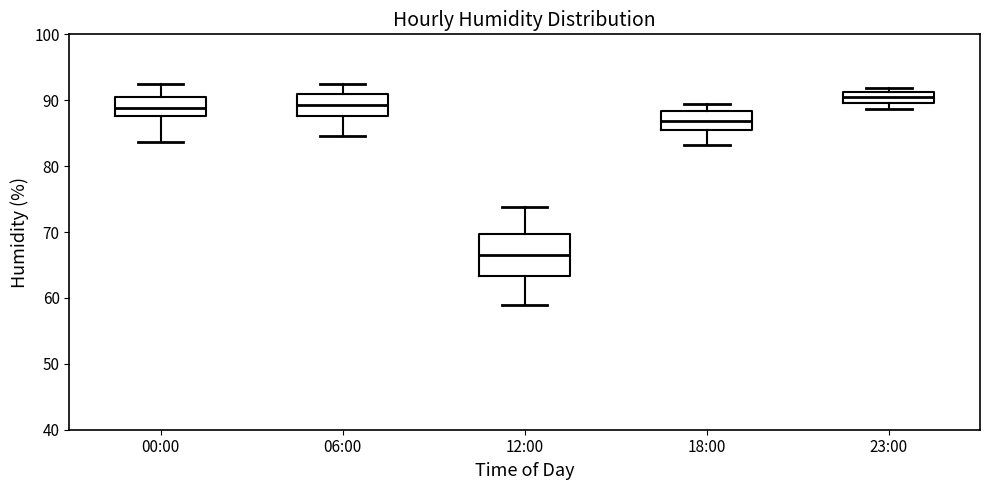

Comparing the boxes themselves (not the whiskers), which one is the tallest?

12:00